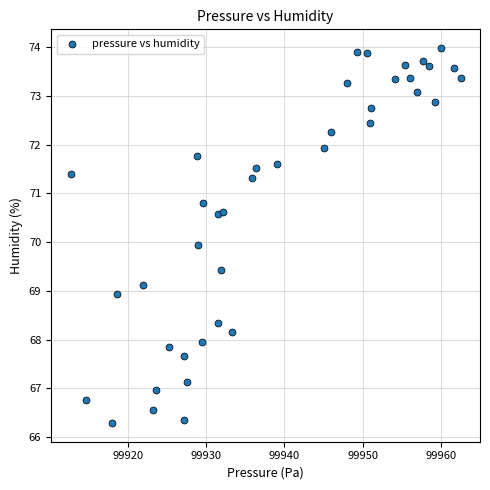

What is the range of Y values (max minus min)?

7.7